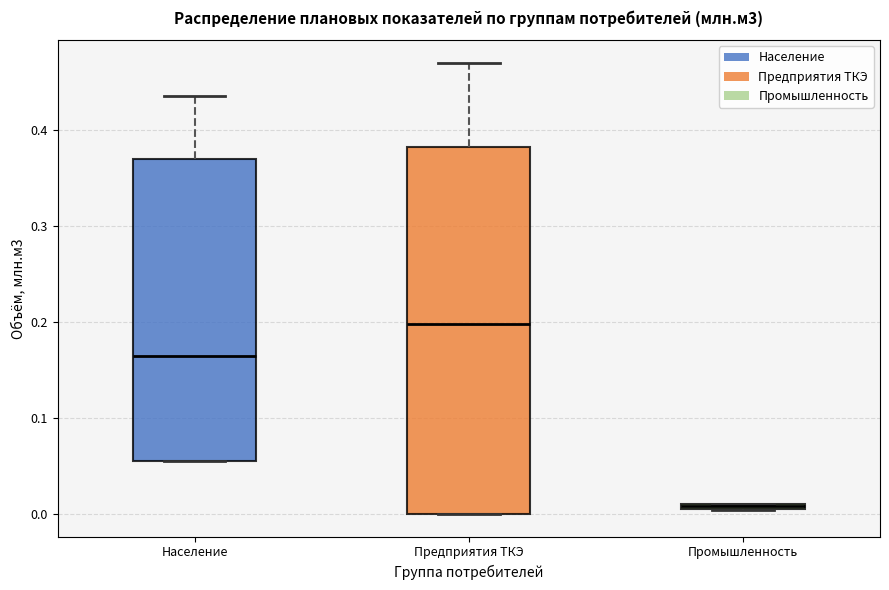

Which box has the lowest median line?

Промышленность